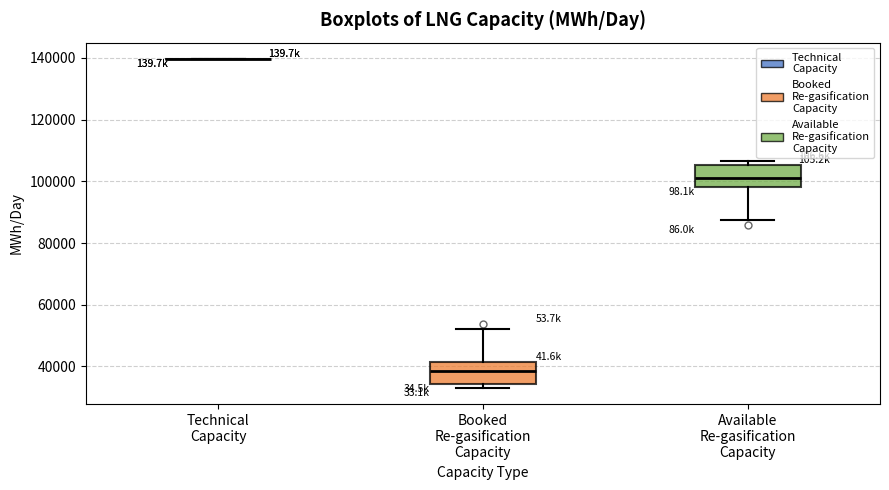

Reading left to right, read every box against the y-axis: the position of its median line, the range the box covers, and the ends of its whiskers. The values are not printed on the chart, so give them approximately, as read against the axis.

Technical Capacity: box collapsed to a line at 140000, whiskers 140000 to 140000
Booked Re-gasification Capacity: median 38000, box 34000 to 42000, whiskers 34000 (just below the box's lower edge) to 52000
Available Re-gasification Capacity: median 102000, box 98000 to 106000, whiskers 88000 to 106000 (just above the box's upper edge)